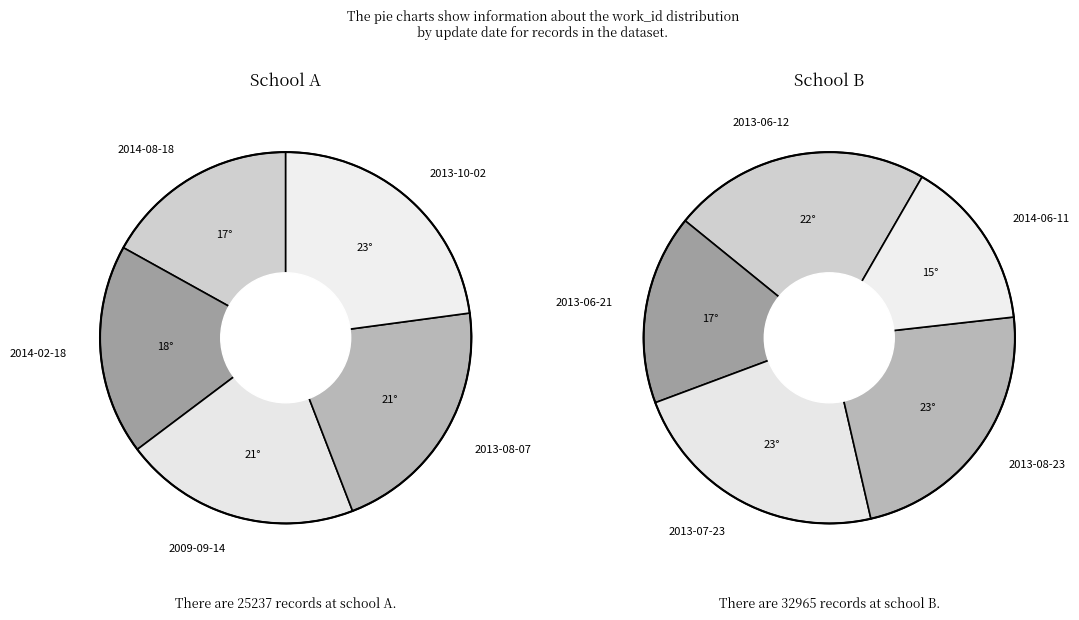

Is it true that 2013-06-12 is 19% of the pie?

False